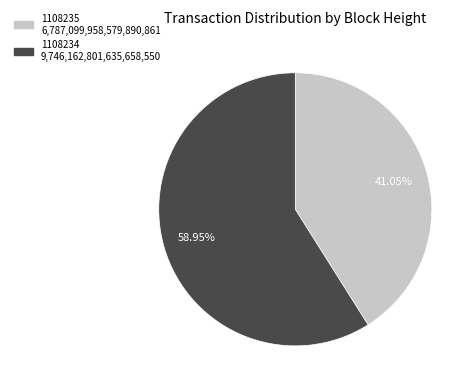

Is there a majority slice in this chart?

Yes